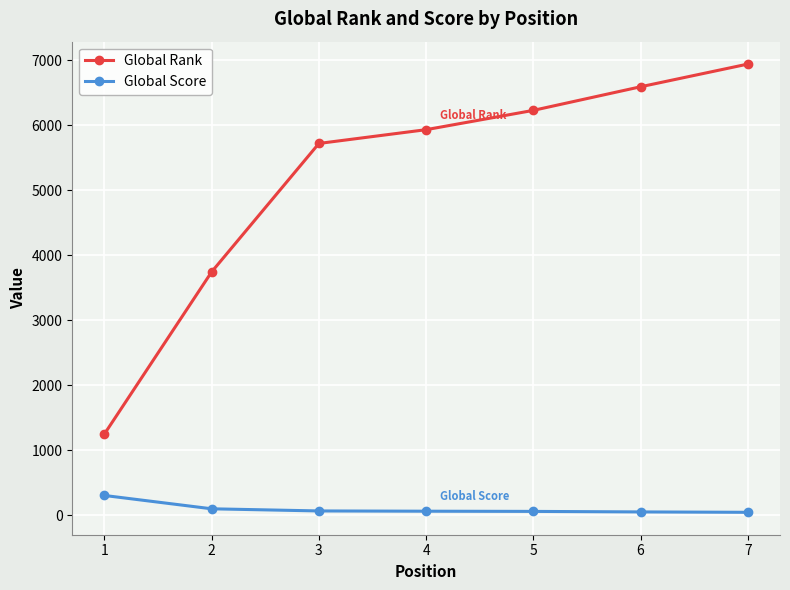

What is the sum of all Global Rank values?

36431